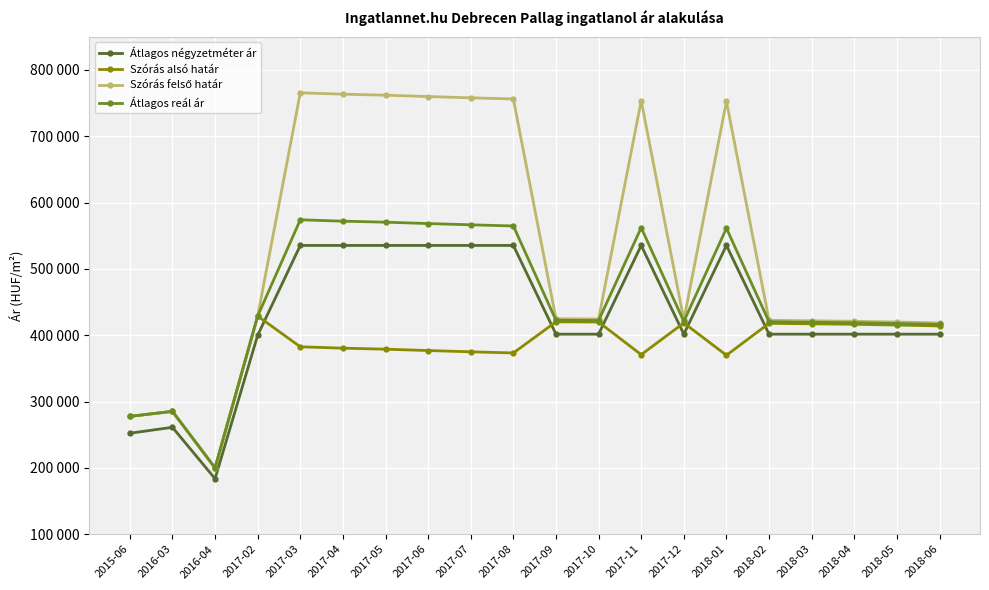

How many interior local peaks does the Szórás felső határ series have?

4